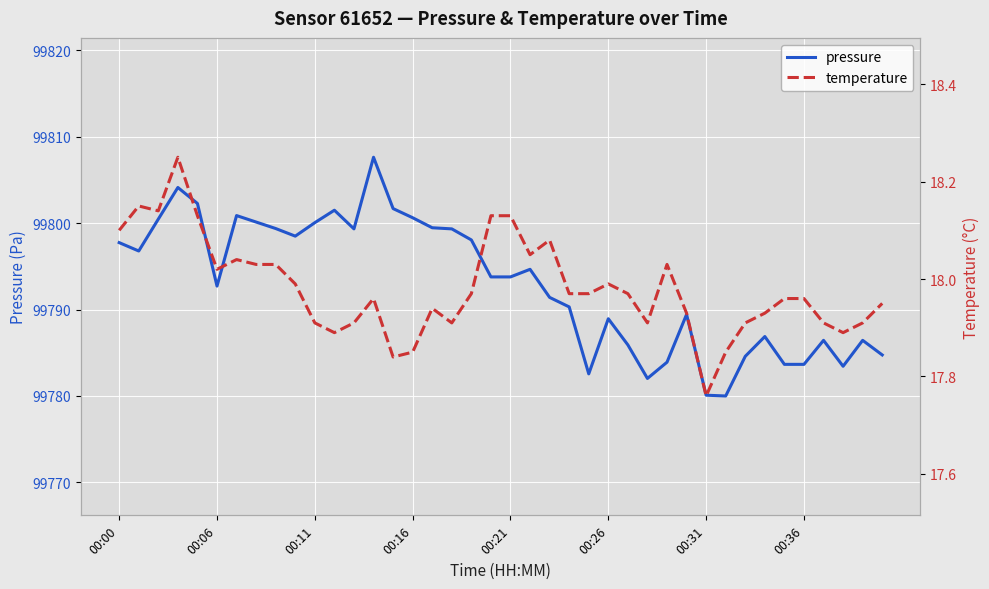

True or false: temperature has more than 0 points higher than both neighbors.

True